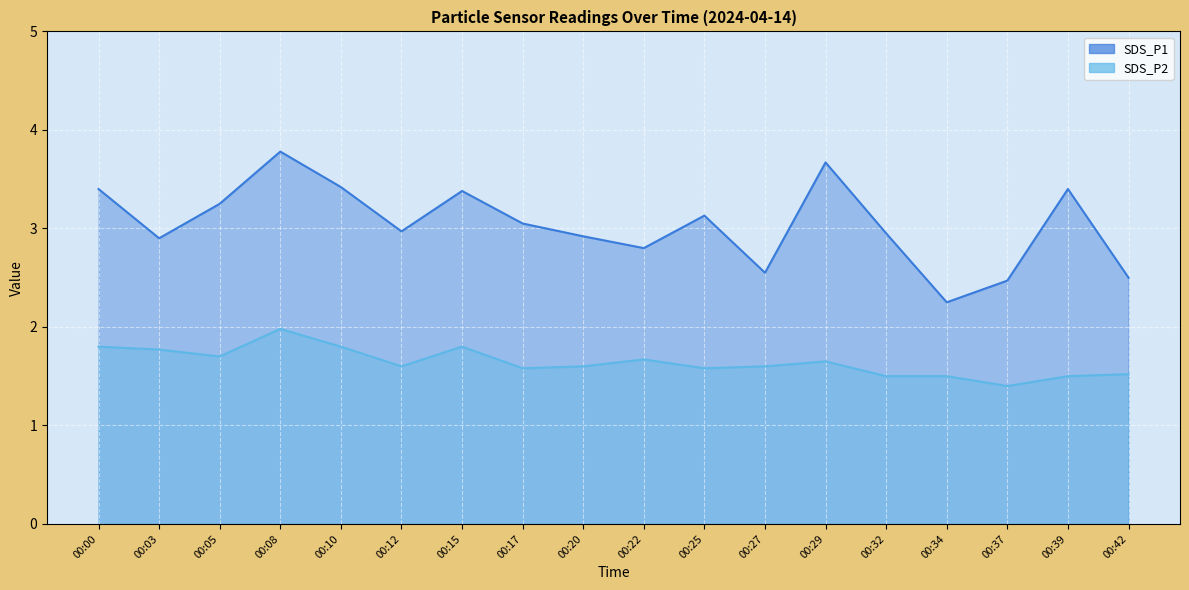

True or false: SDS_P1 and SDS_P2 intersect in this chart.

False